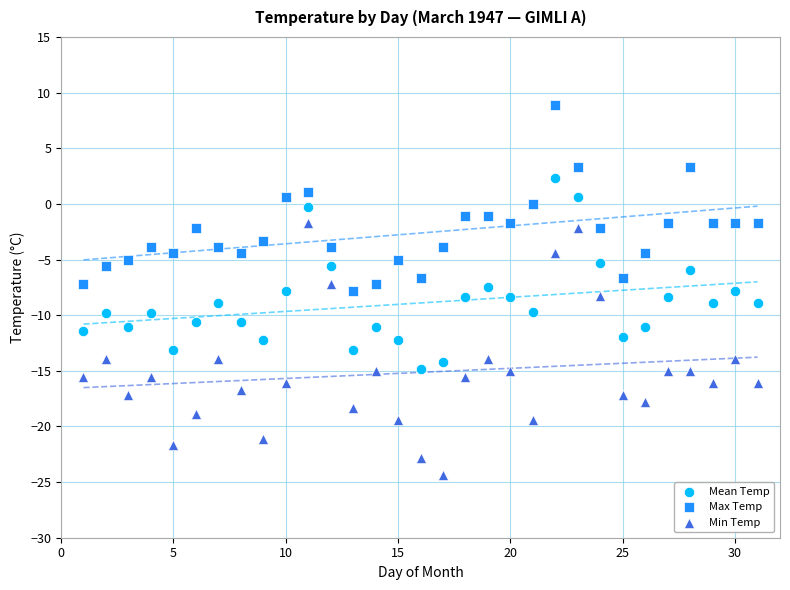

Across all data points, what is the range of Y values (max minus min)?

33.3